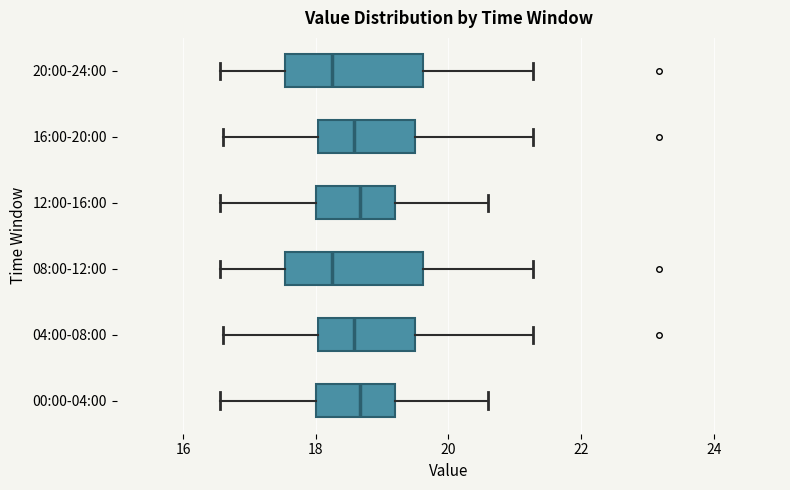

Where is the right edge of the box for 00:00-04:00 on the x-axis? The values are not printed on the chart, so give them approximately, as read against the axis.

19.2